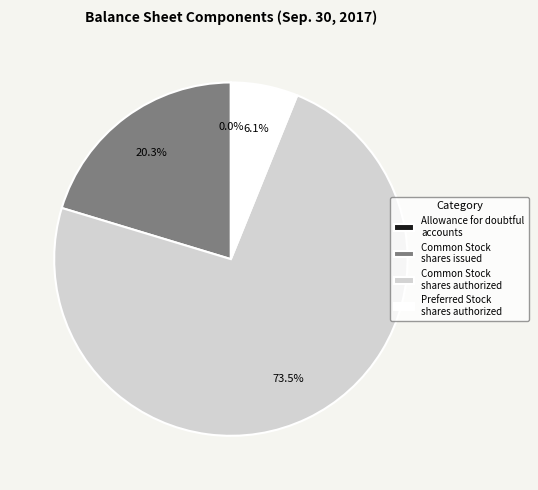

Is it true that Common Stock shares issued is 30% of the pie?

False